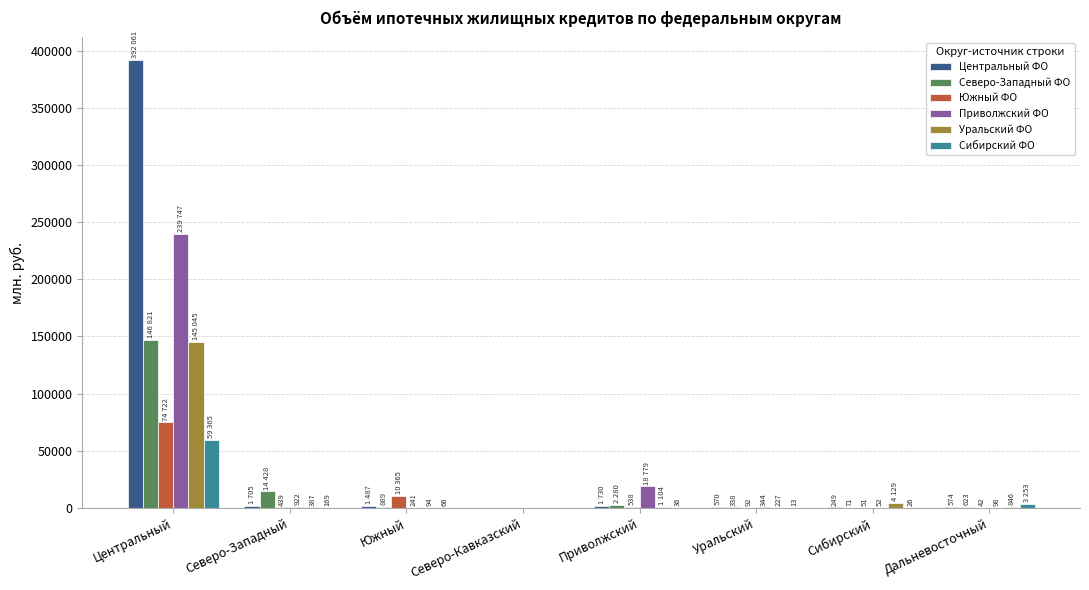

What is the sum of the Центральный ФО values at Центральный and Северо-Кавказский?

392061